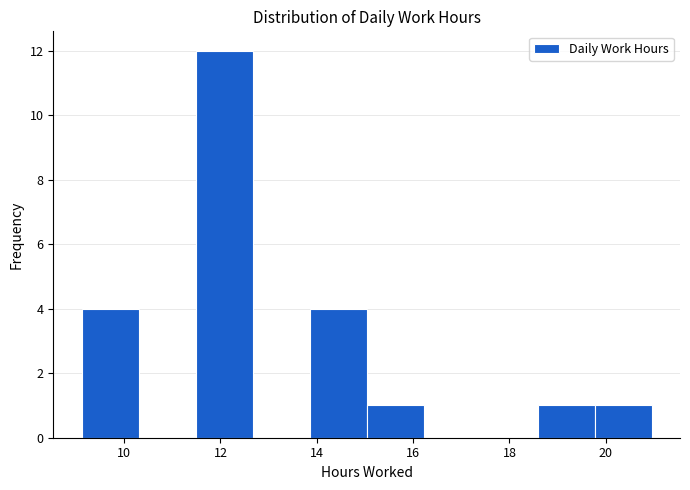

Over which range of the x-axis is the bar tallest?

11.4 to 12.6